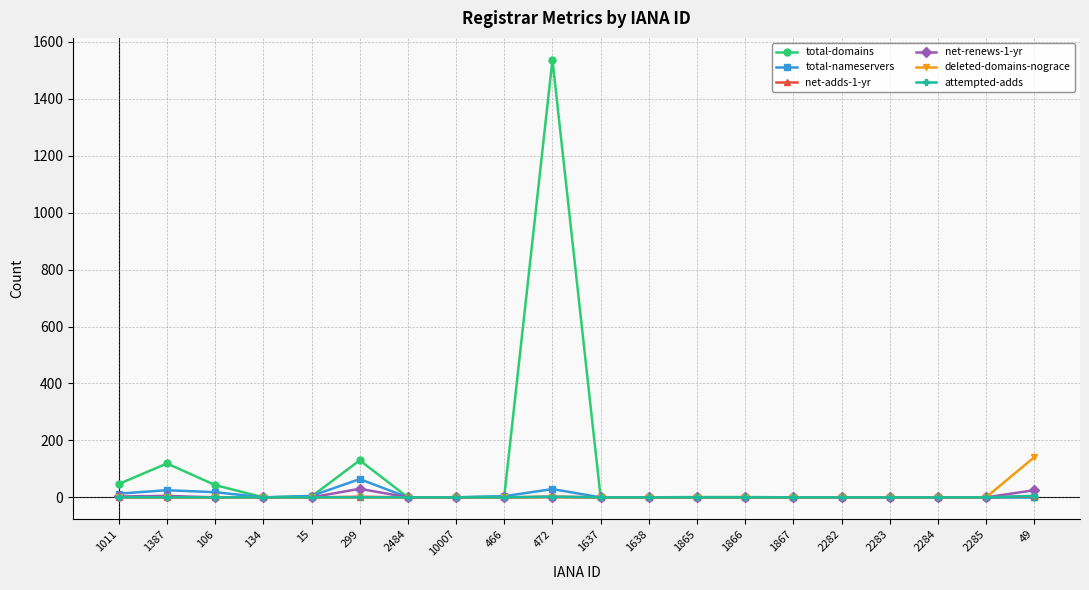

Which series changed the most between 1387 and 1867?

total-domains